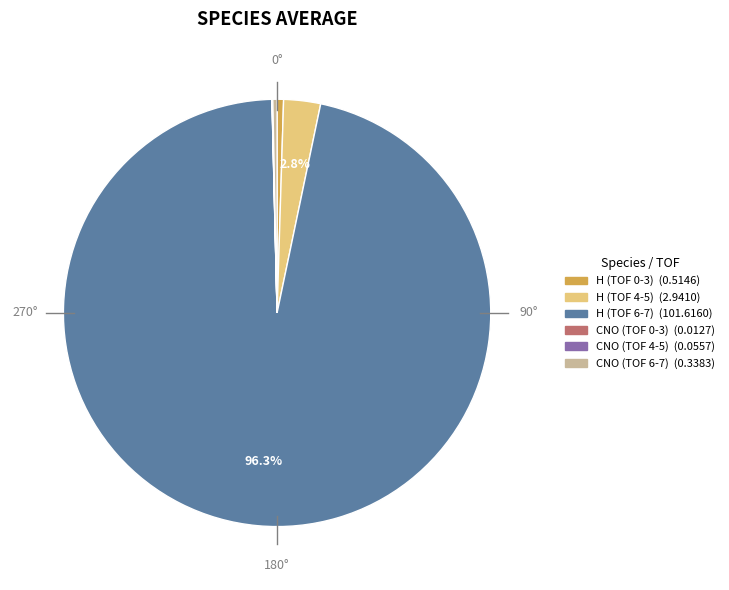

Is there a majority slice in this chart?

Yes